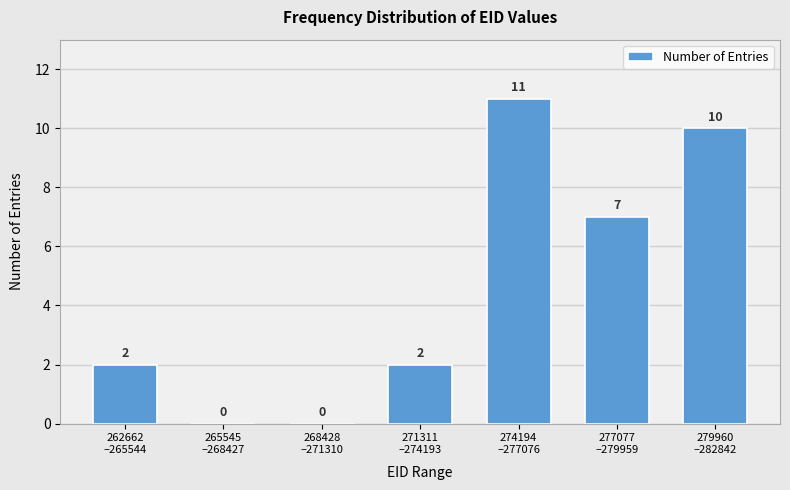

What is the sum of all values?

32